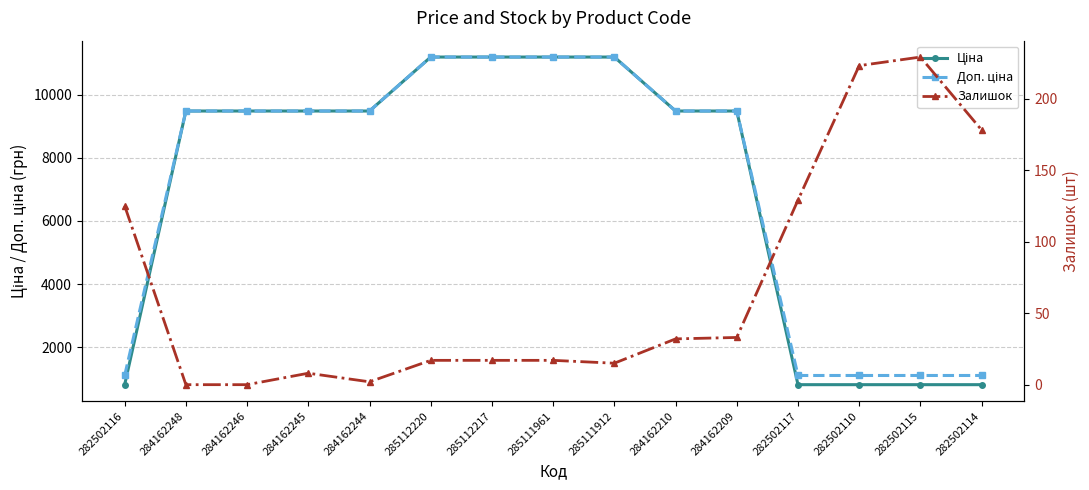

Is this an area chart (filled region under the line)?

No